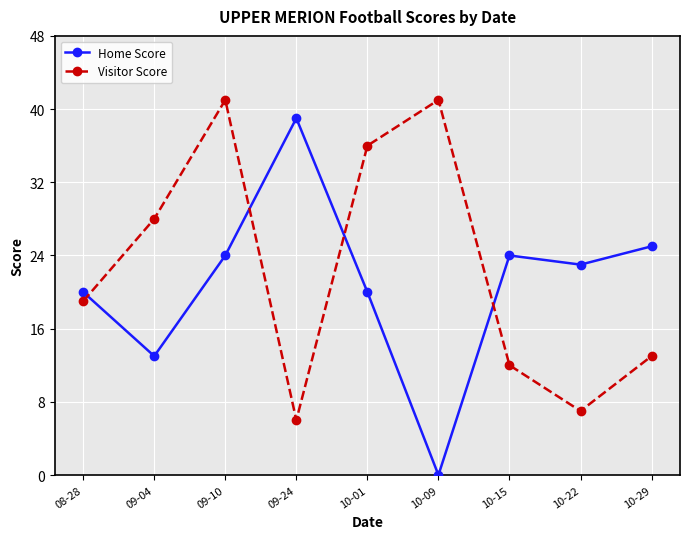

What is the difference between the highest and lowest values at 09-24?

33